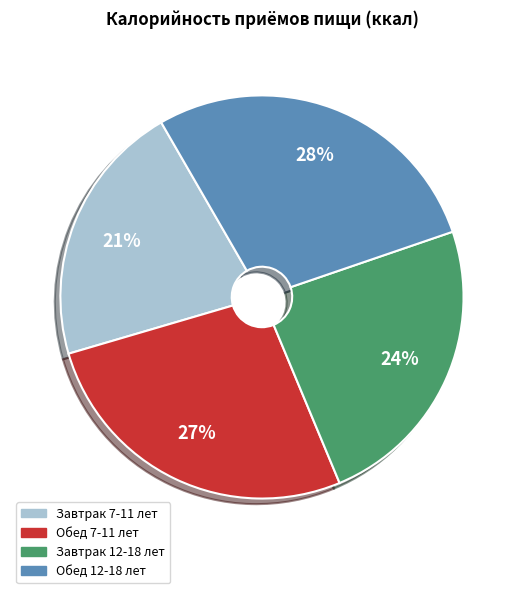

To the nearest percent, what is the combined percentage of Обед 7-11 лет and Обед 12-18 лет?

55%